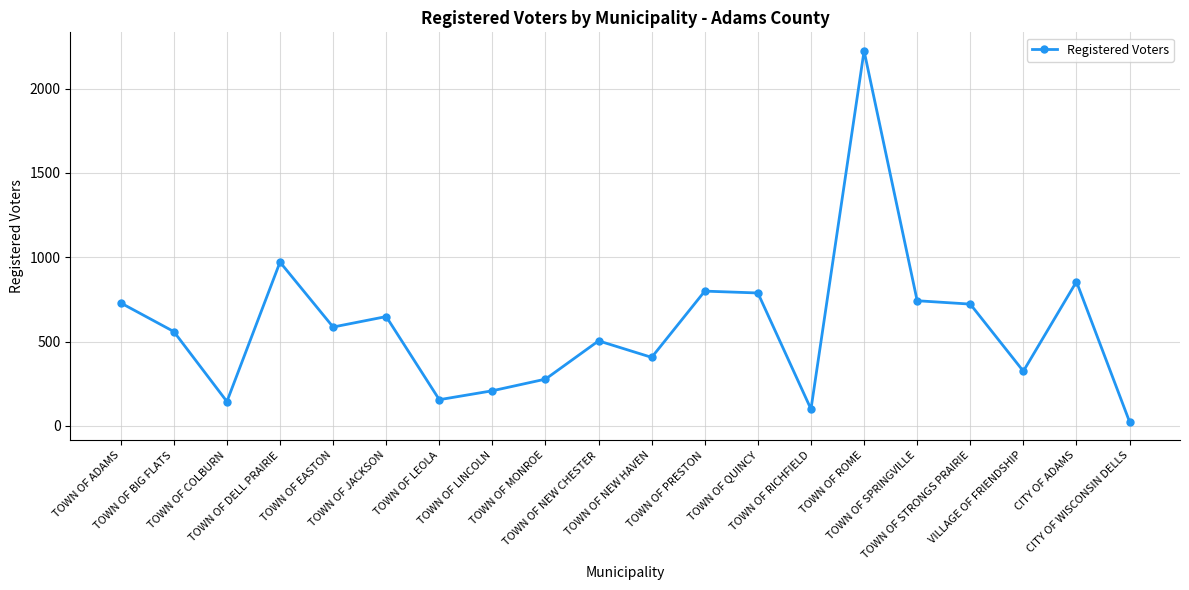

At which category does the data reach its first local valley?

TOWN OF COLBURN